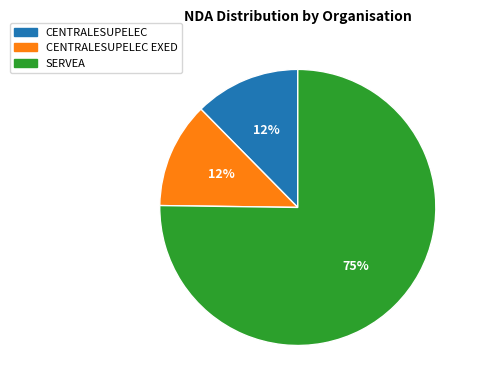

Is there any slice that represents more than half of the pie?

Yes